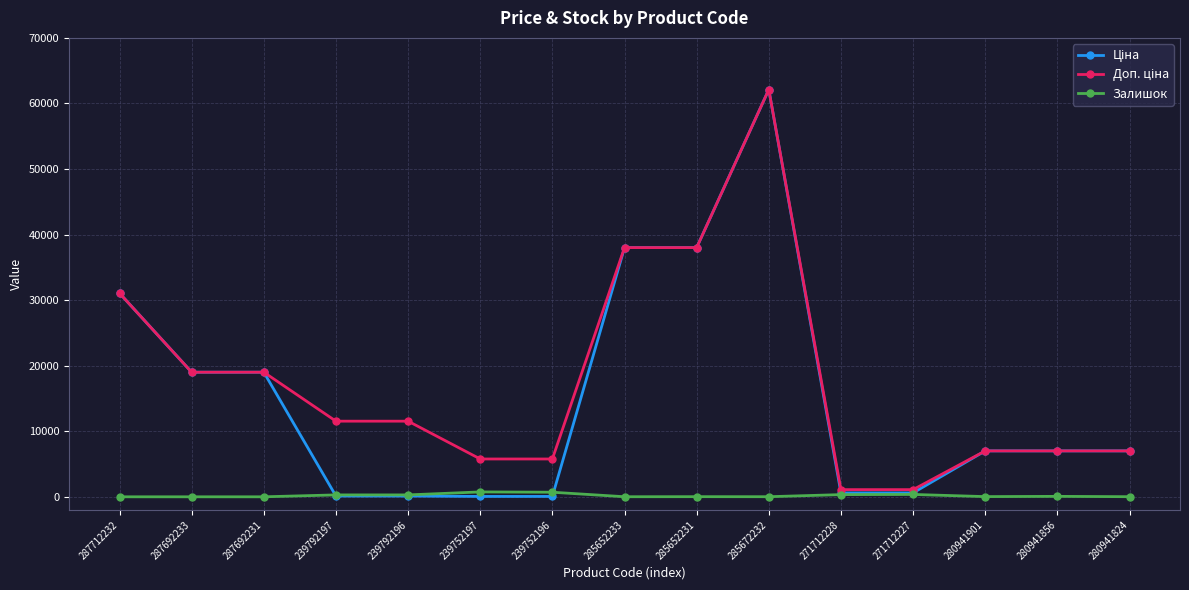

True or false: Залишок has more than 1 points higher than both neighbors.

True